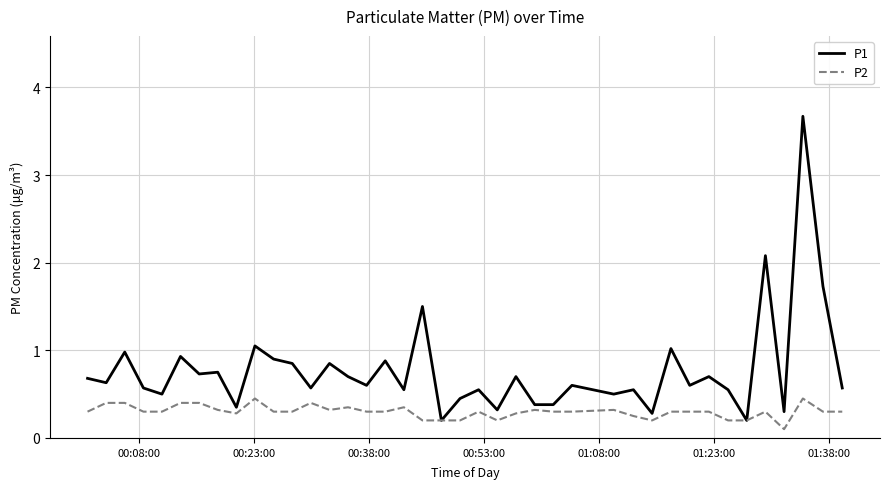

List the series in order of their overall mean, lowest first.

P2, P1